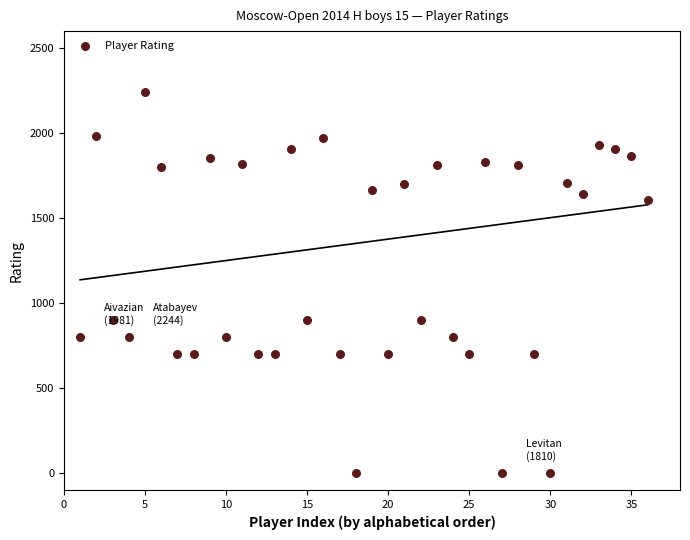

What is the range of X values (max minus min)?

35